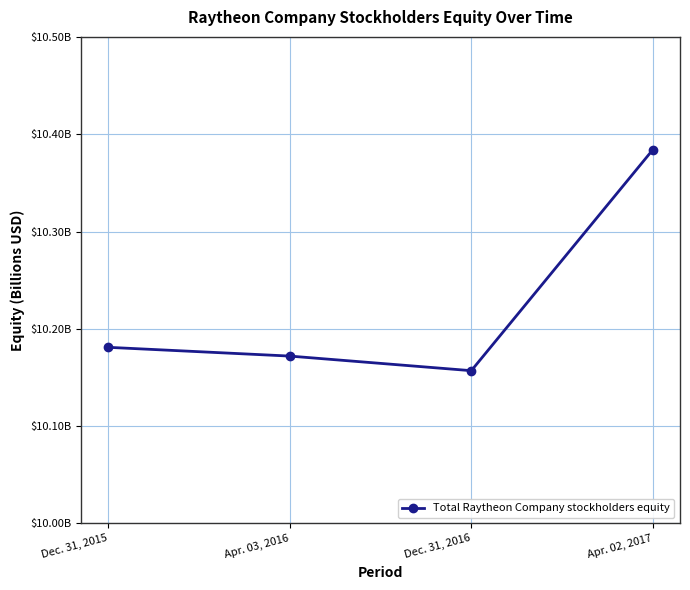

Which label corresponds to the smallest value in the chart?

Dec. 31, 2016